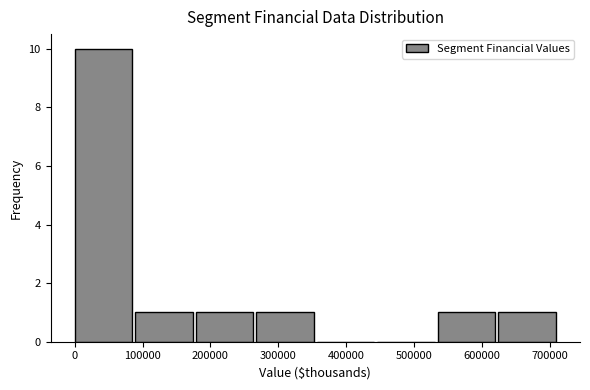

Reading left to right, list every bar in this chart as the range it spans on the x-axis followed by its height. Neither the bar edges nor the heights are printed on the chart, so give them approximately, as read against the axes.

0 to 90000: 10
90000 to 180000: 1
180000 to 270000: 1
270000 to 360000: 1
360000 to 450000: 0
450000 to 530000: 0
530000 to 620000: 1
620000 to 710000: 1